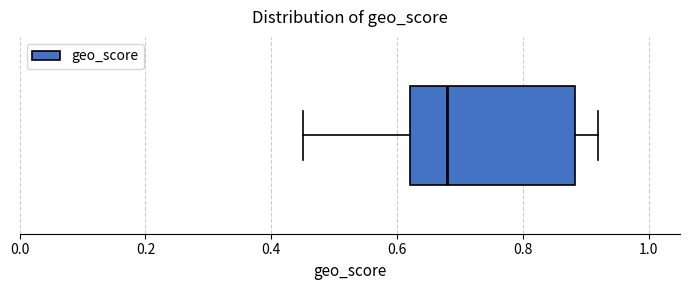

Where is the left edge of the box on the x-axis? The values are not printed on the chart, so give them approximately, as read against the axis.

0.62